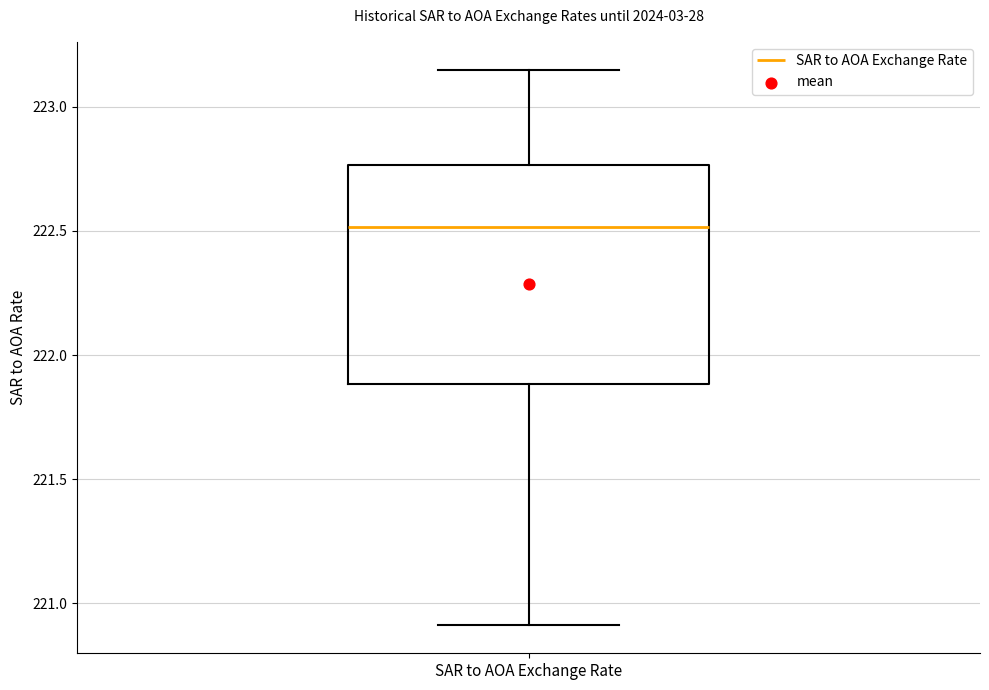

Transcribe this box plot: give where the median line is, the range the box spans, and where the two whiskers end, as read against the y-axis. The values are not printed on the chart, so give them approximately, as read against the axis.

median 222.50, box 221.90 to 222.75, whiskers 220.90 to 223.15